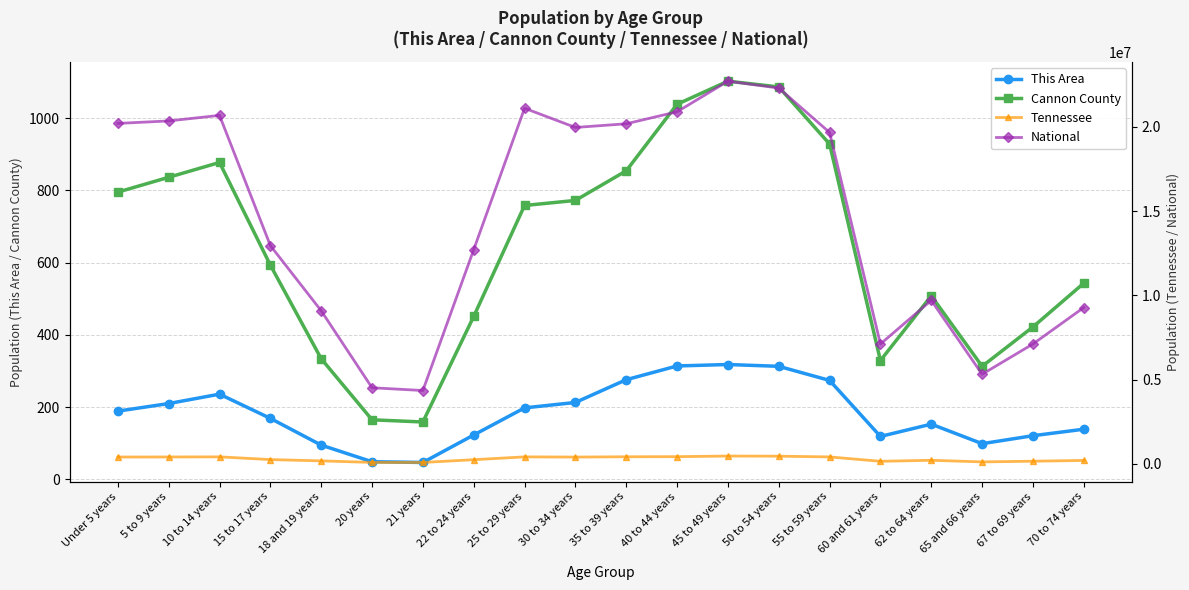

At which category is the sum across all series the highest?

45 to 49 years